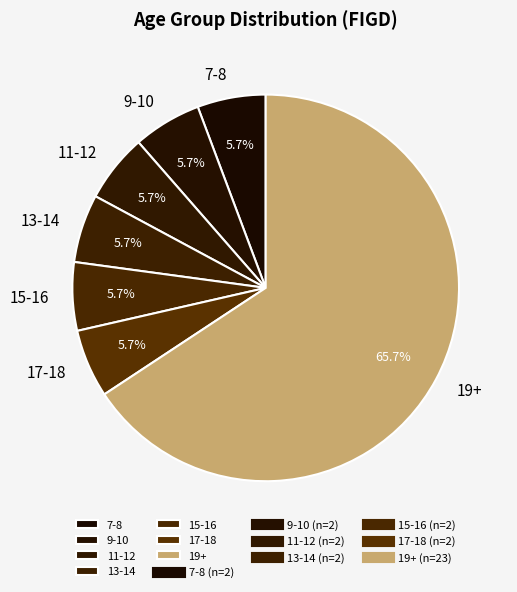

To the nearest percent, what percentage of the pie is 13-14?

6%